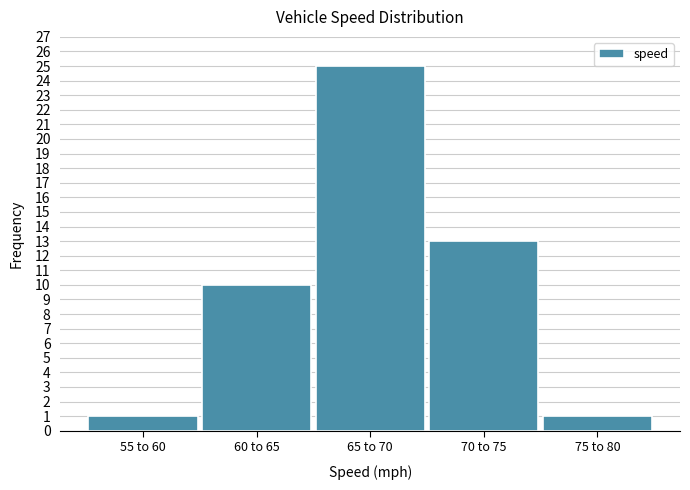

Reading left to right, transcribe all the data shown in this chart.

1	10	25	13	1